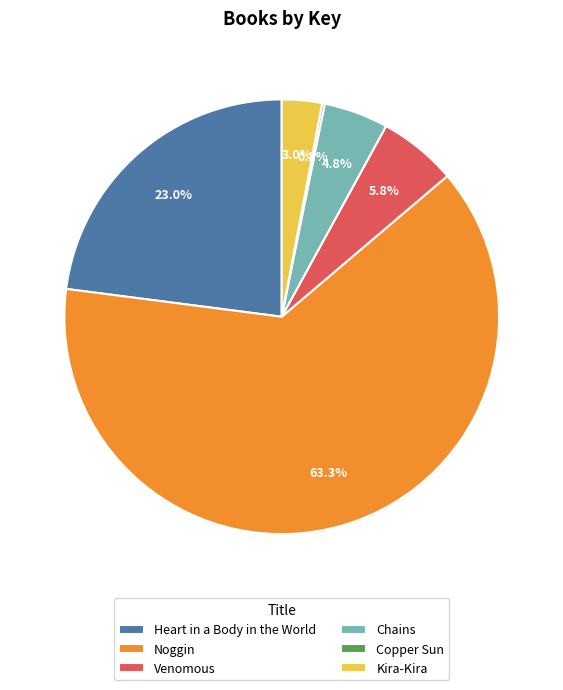

Do Chains and Noggin together represent more than half of the pie?

Yes